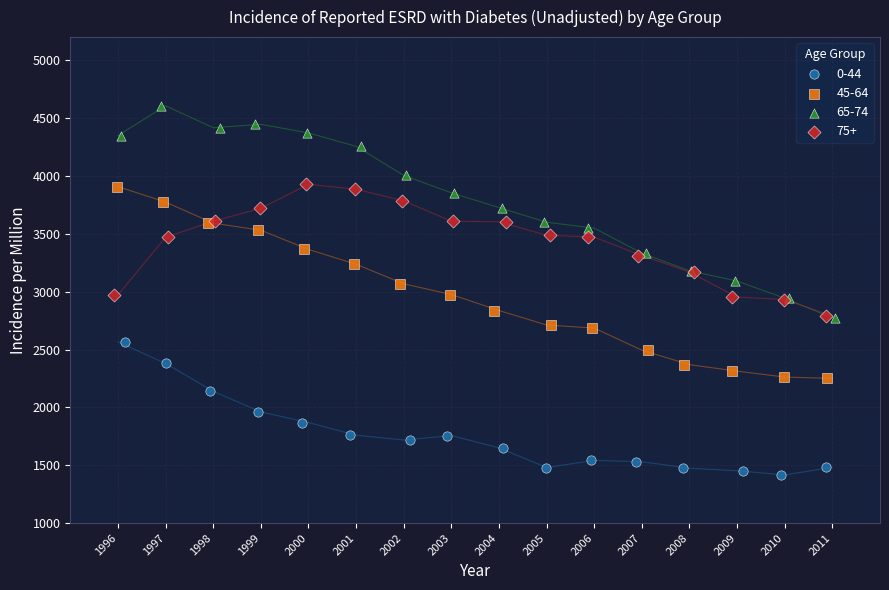

Which series contains the lowest Y value?

0-44